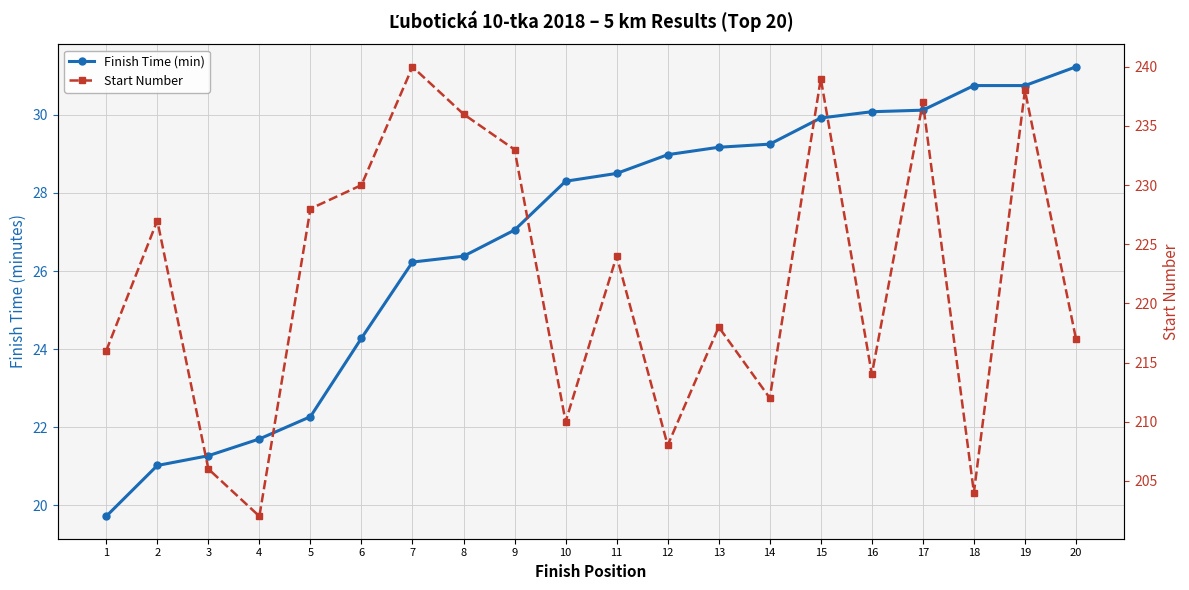

Which label corresponds to the largest value in the chart?

7